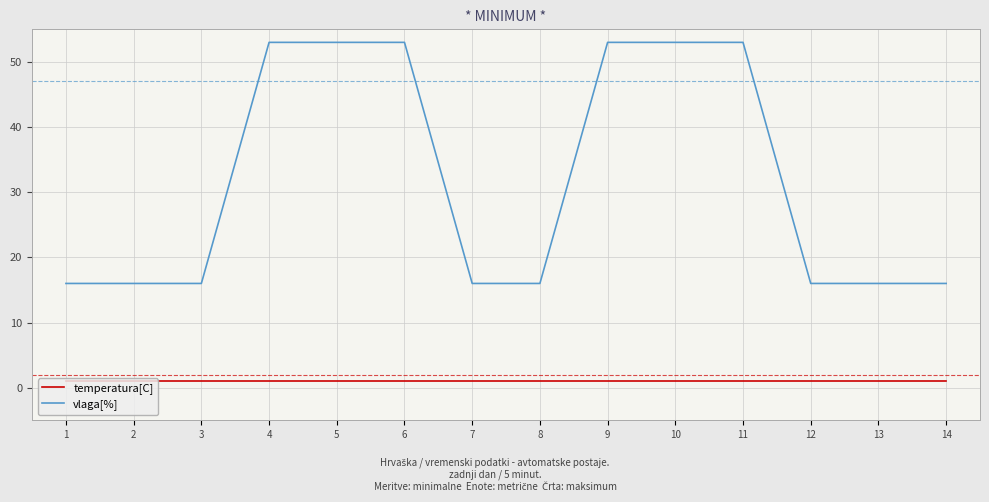

Which series has the largest total across all categories?

vlaga[%]